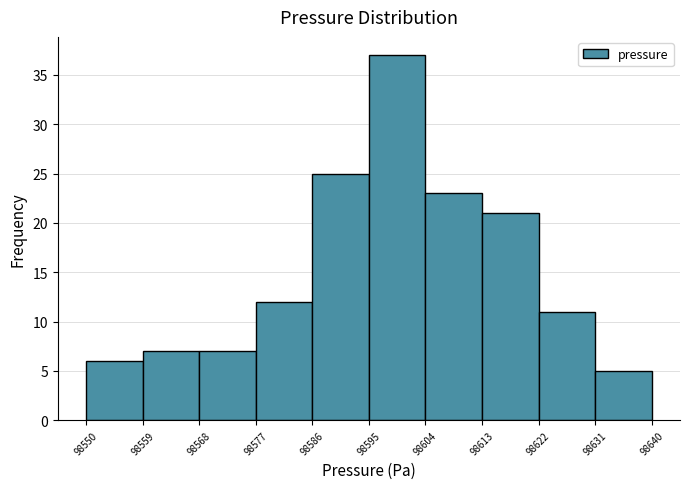

Reading left to right, transcribe this chart: for each bar, give the range it covers on the x-axis and its height. The values are not printed on the chart, so give them approximately, as read against the axis.

98550 to 98559: 6
98559 to 98568: 7
98568 to 98577: 7
98577 to 98586: 12
98586 to 98595: 25
98595 to 98604: 37
98604 to 98613: 23
98613 to 98622: 21
98622 to 98631: 11
98631 to 98640: 5